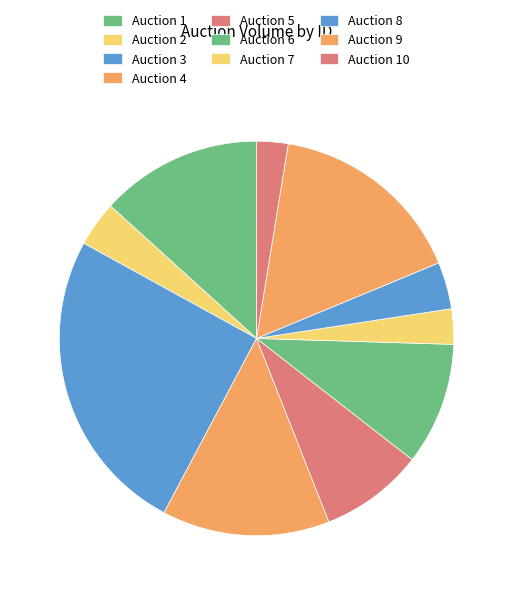

To the nearest percent, what is the difference between the Auction 9 and Auction 6 slice percentages?

6%